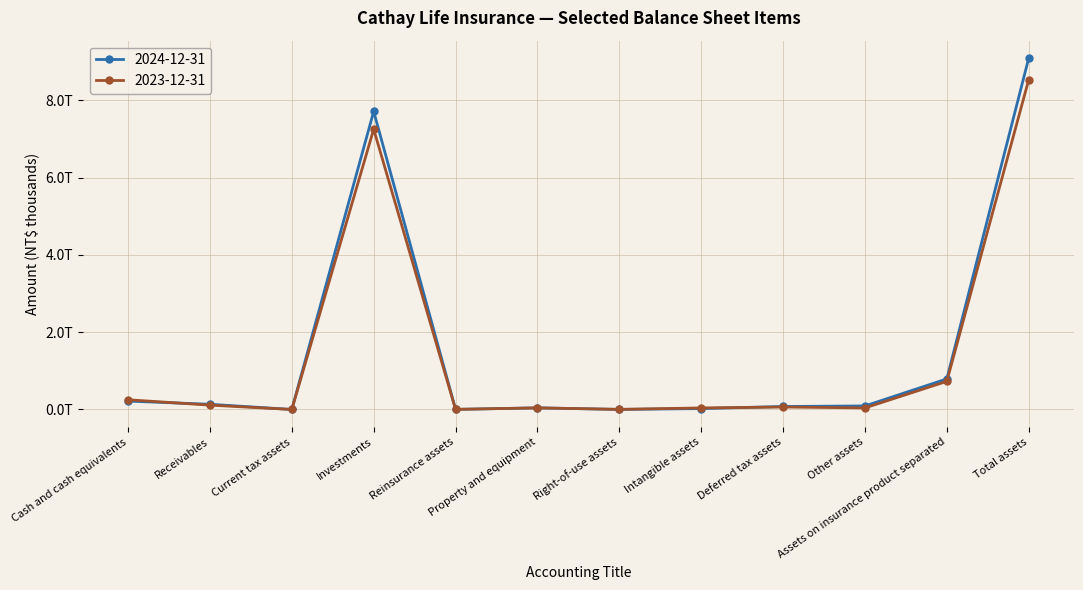

At which category does 2024-12-31 reach its first local peak?

Investments